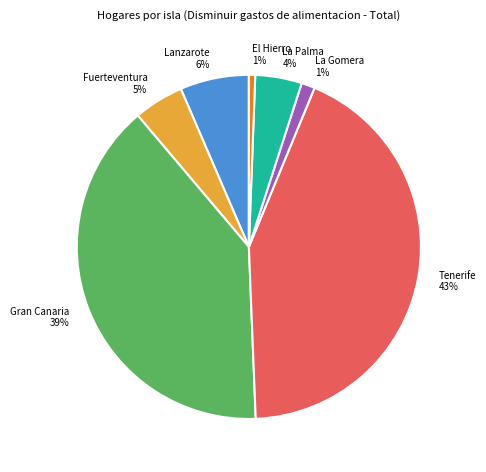

To the nearest percent, what is the combined percentage of Lanzarote and El Hierro?

7%